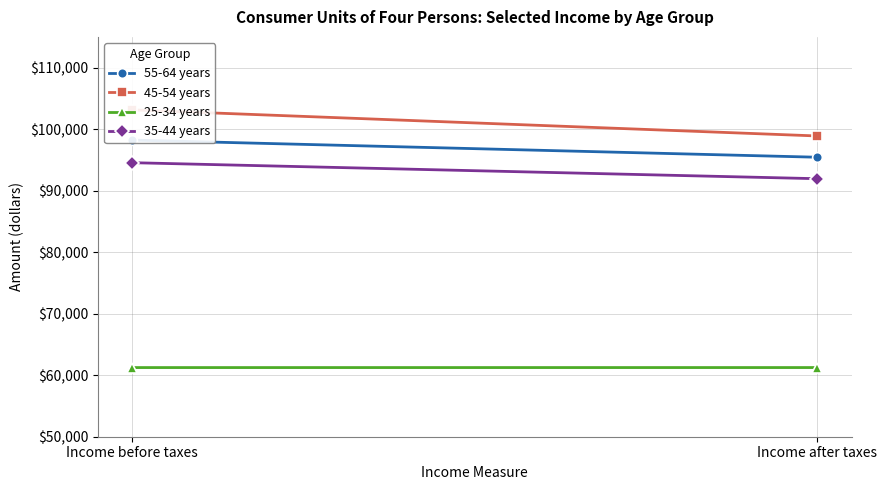

Between Income before taxes and Income after taxes, which is larger?

Income before taxes